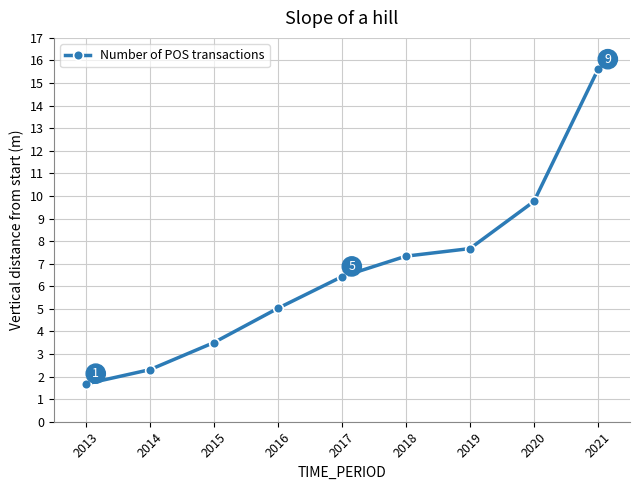

What is the smallest value displayed?

1.7